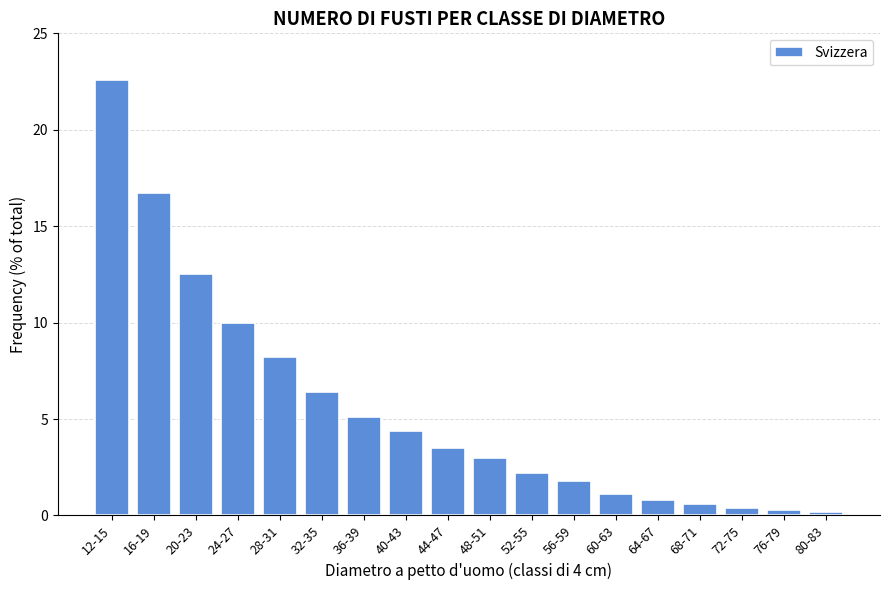

What is the greatest value displayed?

22.6